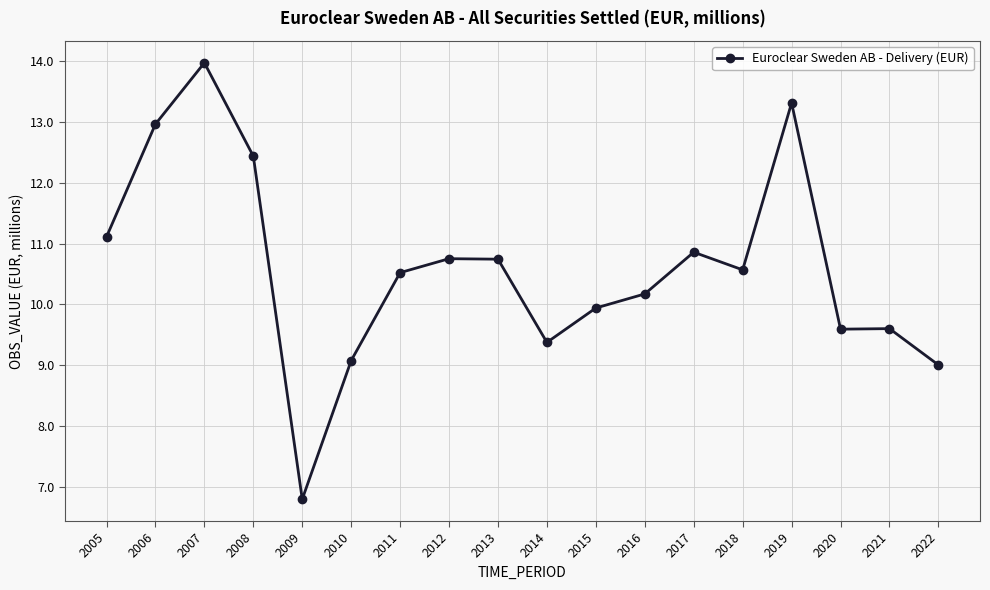

What is the ratio of the value at 2020 to the value at 2015?

1.0